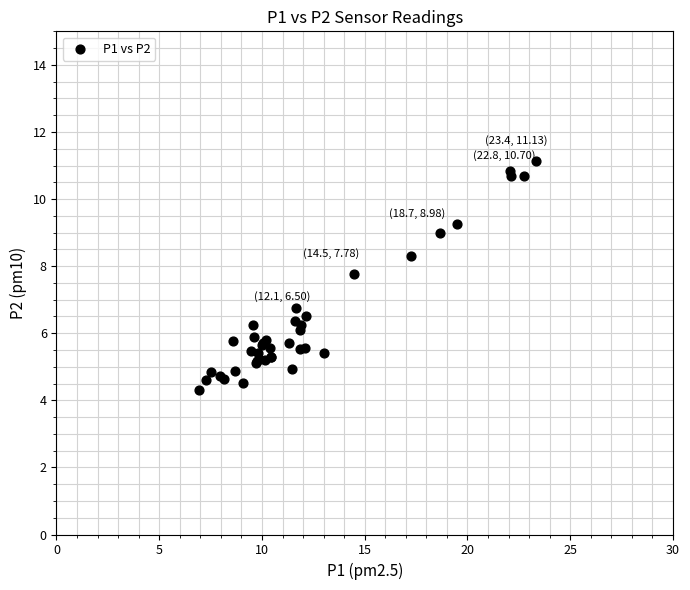

What Y value in the scatter plot is closest to 7?

6.8